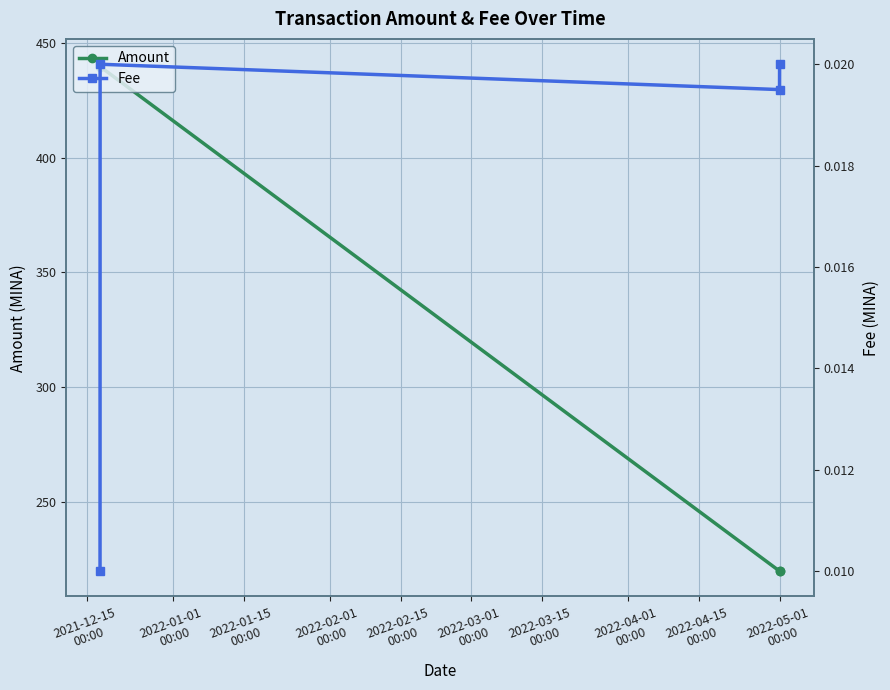

True or false: Amount and Fee intersect in this chart.

False